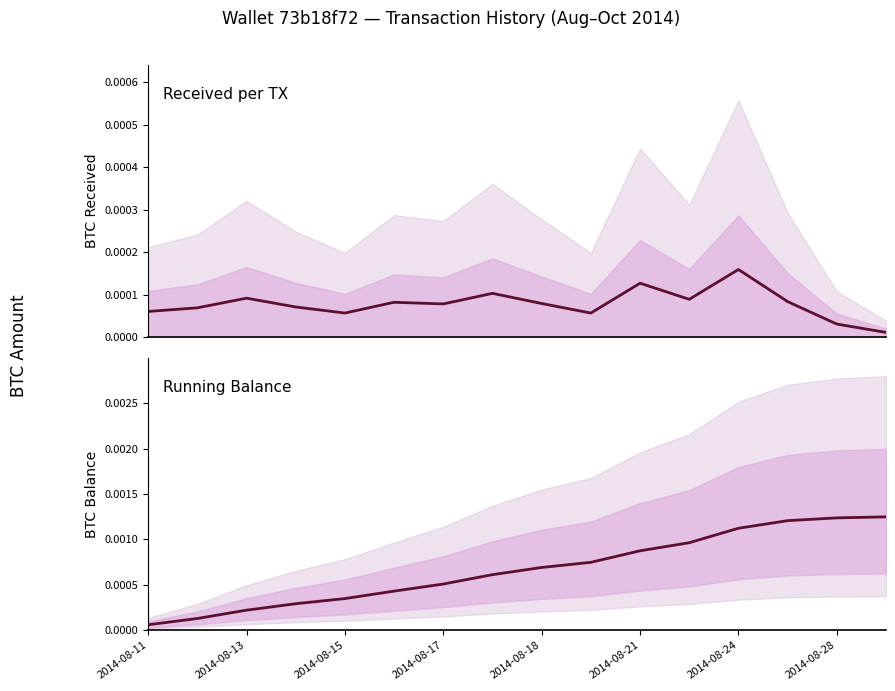

How many lines are shown in the chart?

2